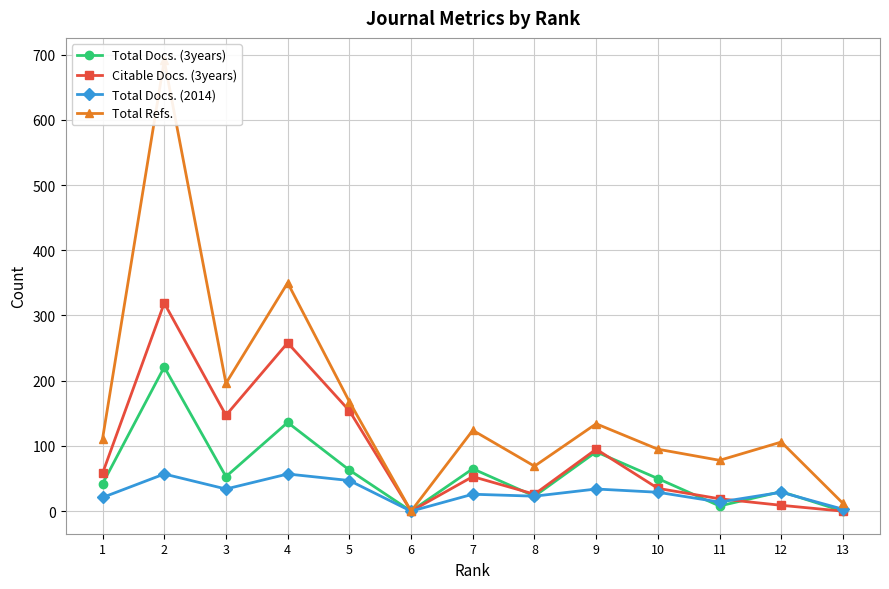

Count the number of categories in the chart.

13